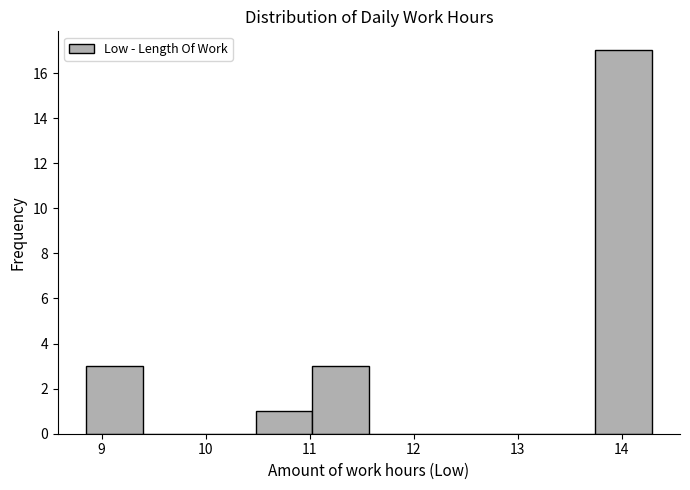

Reading left to right, transcribe this chart: for each bar, give the range it covers on the x-axis and its height. Neither the bar edges nor the heights are printed on the chart, so give them approximately, as read against the axes.

8.9 to 9.4: 3
9.4 to 9.9: 0
9.9 to 10.5: 0
10.5 to 11.0: 1
11.0 to 11.6: 3
11.6 to 12.1: 0
12.1 to 12.7: 0
12.7 to 13.2: 0
13.2 to 13.7: 0
13.7 to 14.3: 17